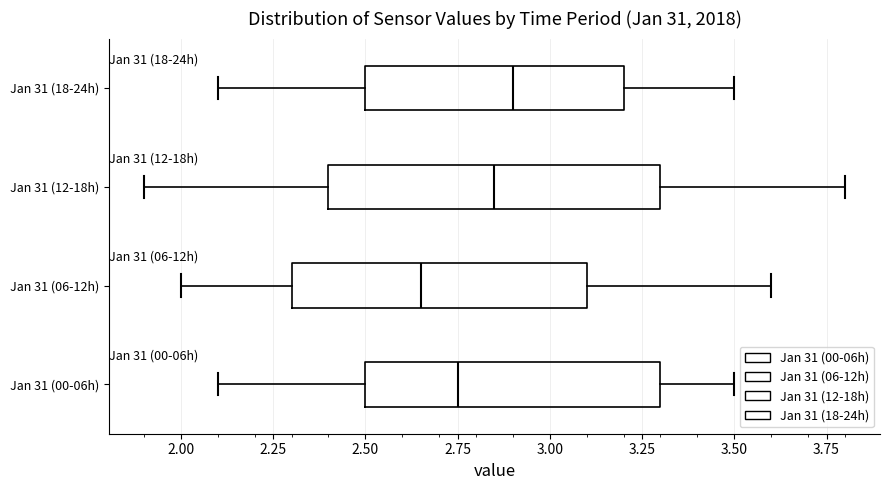

Reading bottom to top, transcribe this box plot: for each box, give where its median line is, the range the box spans, and where its two whiskers end, as read against the x-axis. The values are not printed on the chart, so give them approximately, as read against the axis.

Jan 31 (00-06h): median 2.75, box 2.50 to 3.30, whiskers 2.10 to 3.50
Jan 31 (06-12h): median 2.65, box 2.30 to 3.10, whiskers 2.00 to 3.60
Jan 31 (12-18h): median 2.85, box 2.40 to 3.30, whiskers 1.90 to 3.80
Jan 31 (18-24h): median 2.90, box 2.50 to 3.20, whiskers 2.10 to 3.50